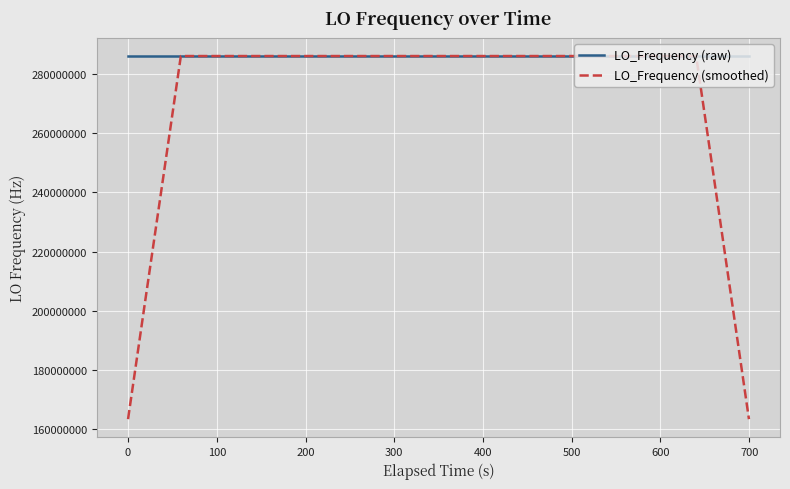

List the series in order of their overall mean, highest first.

LO_Frequency (raw), LO_Frequency (smoothed)